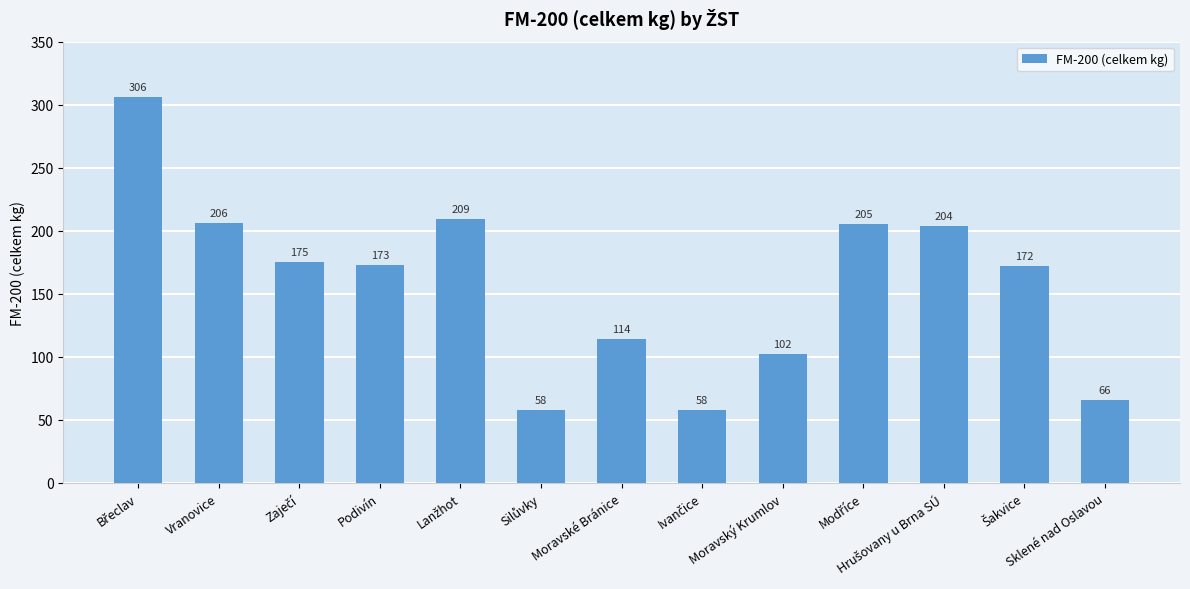

Count the number of data series in this chart.

1